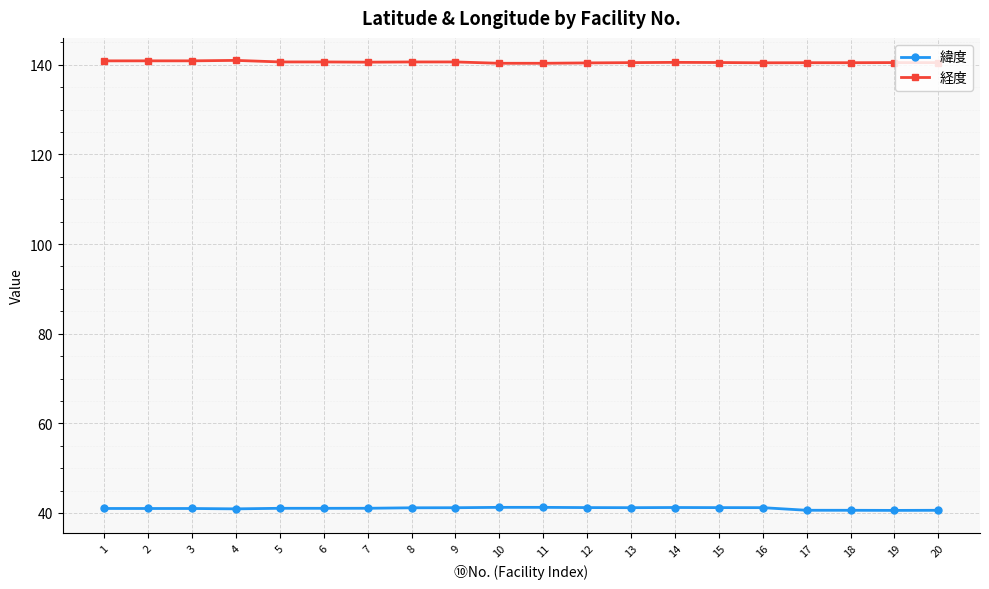

At how many categories does at least one series exceed 55?

20